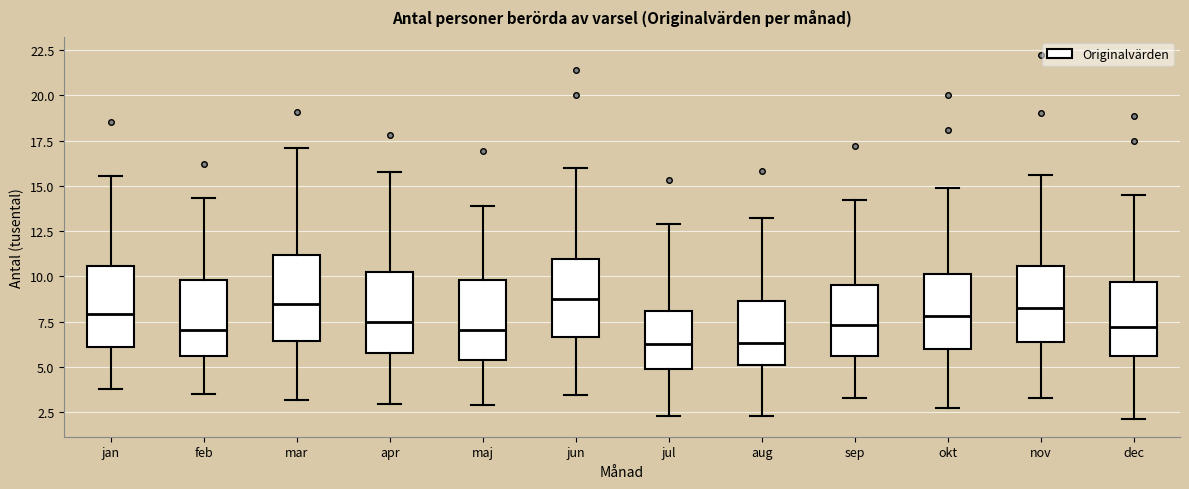

Reading left to right, read every box against the y-axis: the position of its median line, the range the box covers, and the ends of its whiskers. The values are not printed on the chart, so give them approximately, as read against the axis.

jan: median 8.0, box 6.0 to 10.5, whiskers 4.0 to 15.5
feb: median 7.0, box 5.5 to 10.0, whiskers 3.5 to 14.5
mar: median 8.5, box 6.5 to 11.0, whiskers 3.0 to 17.0
apr: median 7.5, box 6.0 to 10.5, whiskers 3.0 to 15.5
maj: median 7.0, box 5.5 to 10.0, whiskers 3.0 to 14.0
jun: median 9.0, box 6.5 to 11.0, whiskers 3.5 to 16.0
jul: median 6.5, box 5.0 to 8.0, whiskers 2.5 to 13.0
aug: median 6.5, box 5.0 to 8.5, whiskers 2.5 to 13.0
sep: median 7.5, box 5.5 to 9.5, whiskers 3.5 to 14.0
okt: median 8.0, box 6.0 to 10.0, whiskers 2.5 to 15.0
nov: median 8.5, box 6.5 to 10.5, whiskers 3.5 to 15.5
dec: median 7.0, box 5.5 to 9.5, whiskers 2.0 to 14.5